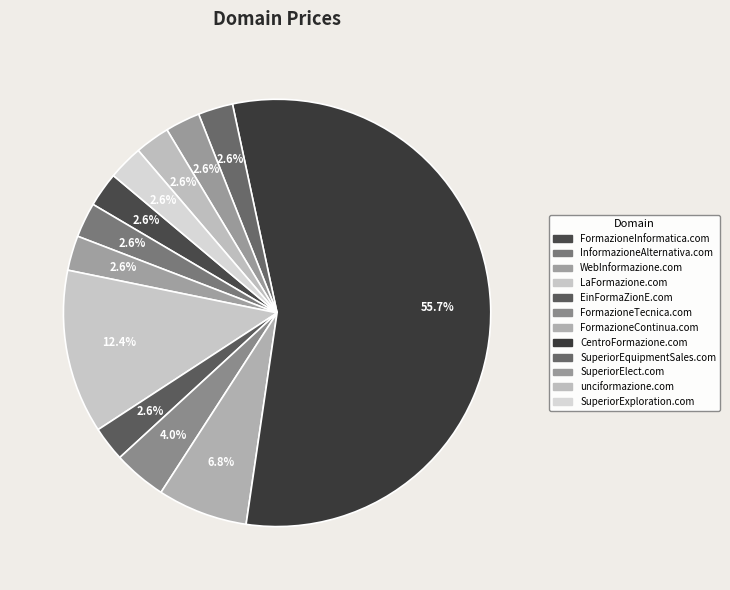

Count the number of slices in the pie.

12